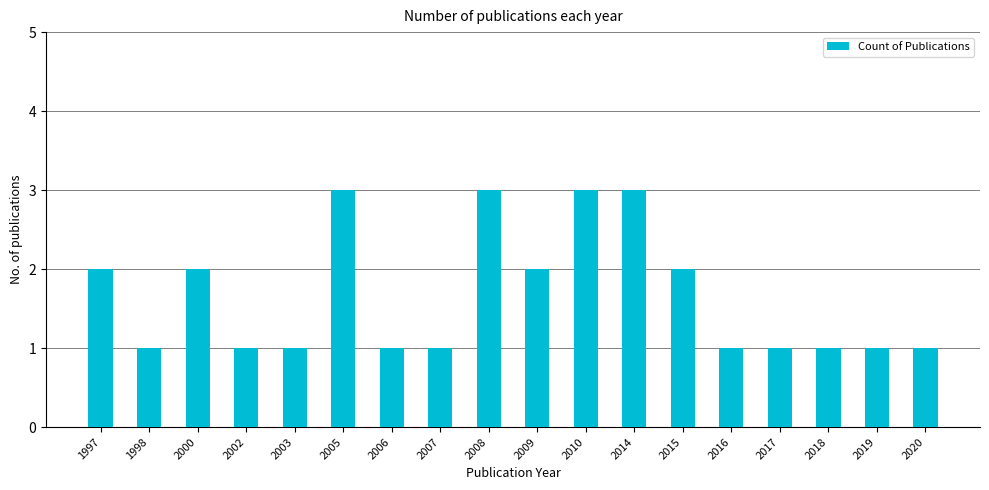

Is it true that the value at 2020 is 2?

False